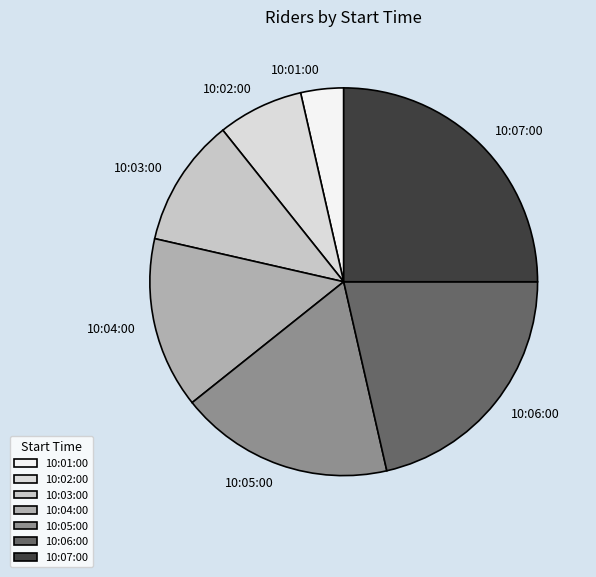

How many segments does this pie chart have?

7